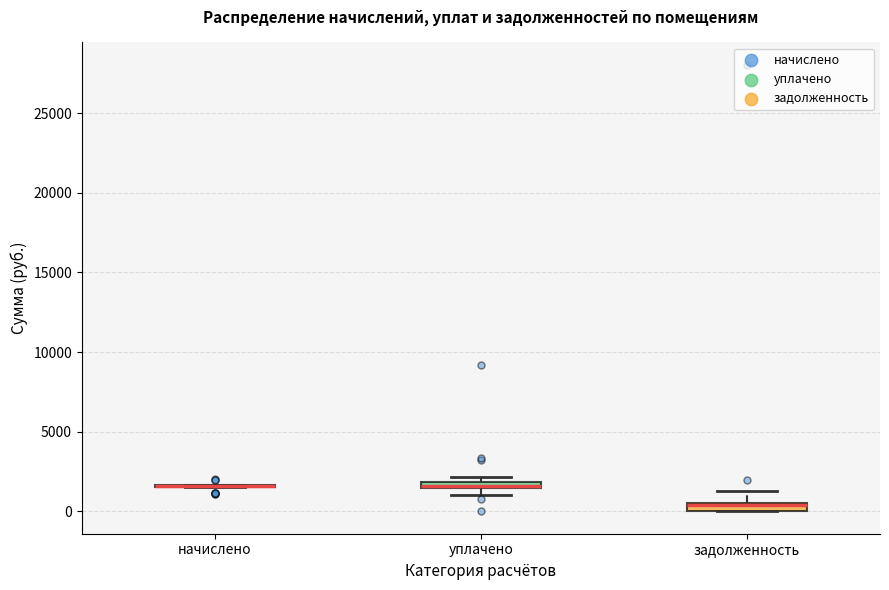

Where is the upper edge of the box for задолженность on the y-axis? The values are not printed on the chart, so give them approximately, as read against the axis.

500